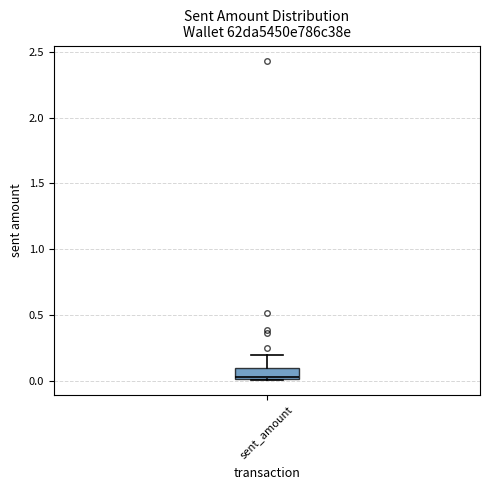

Read this box plot against the y-axis: the position of the median line, the range covered by the box, and the ends of both whiskers. The values are not printed on the chart, so give them approximately, as read against the axis.

median 0.05, box 0.00 to 0.10, whiskers 0.00 to 0.20